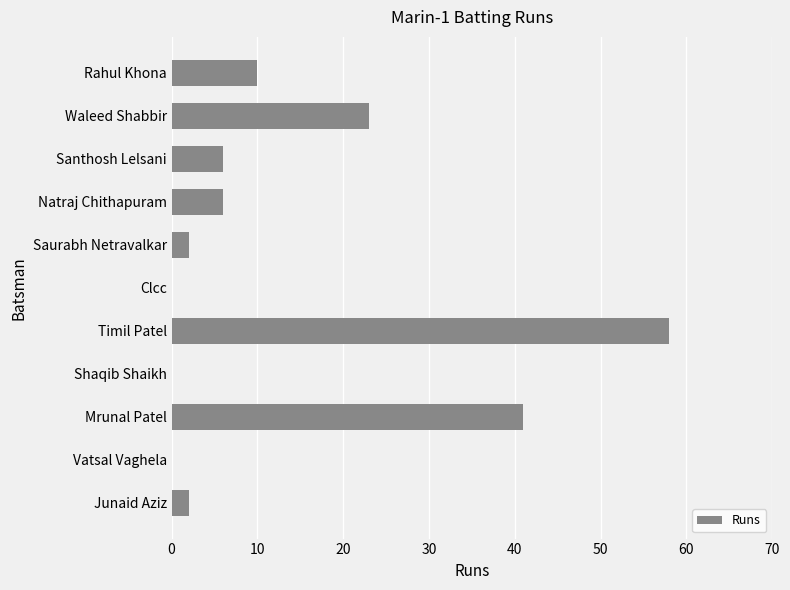

Is it true that the value at Clcc is 0?

True